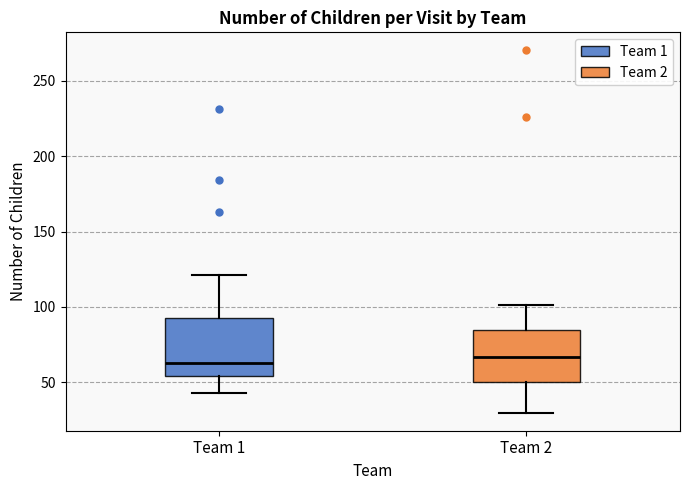

Where does the median line of the box for Team 2 sit on the y-axis? The values are not printed on the chart, so give them approximately, as read against the axis.

65